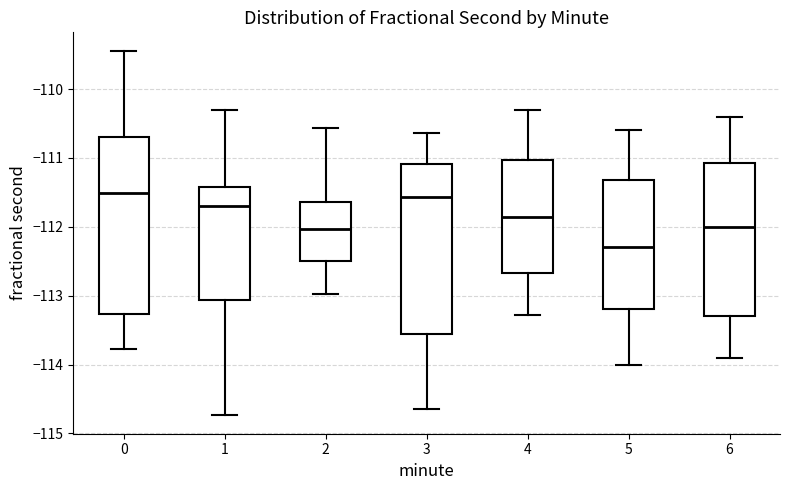

Reading left to right, transcribe this box plot: for each box, give where its median line is, the range the box spans, and where its two whiskers end, as read against the y-axis. The values are not printed on the chart, so give them approximately, as read against the axis.

0: median -111.5, box -113.3 to -110.7, whiskers -113.8 to -109.4
1: median -111.7, box -113.1 to -111.4, whiskers -114.7 to -110.3
2: median -112.0, box -112.5 to -111.6, whiskers -113.0 to -110.6
3: median -111.6, box -113.6 to -111.1, whiskers -114.6 to -110.6
4: median -111.8, box -112.7 to -111.0, whiskers -113.3 to -110.3
5: median -112.3, box -113.2 to -111.3, whiskers -114.0 to -110.6
6: median -112.0, box -113.3 to -111.1, whiskers -113.9 to -110.4